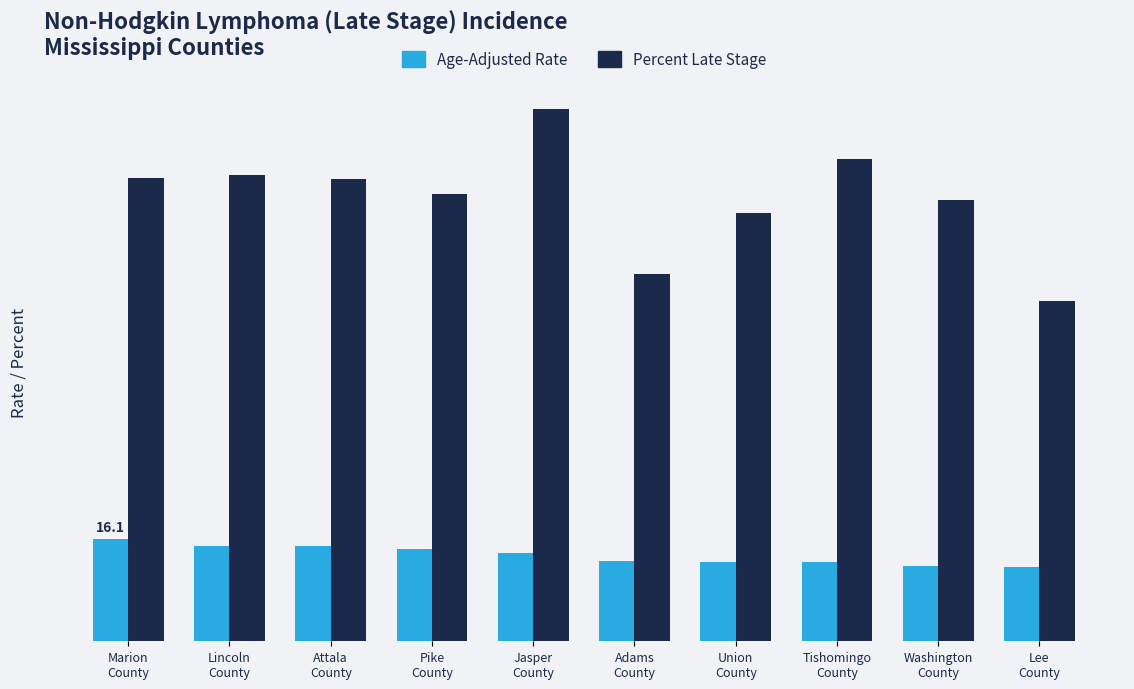

What are all the series names shown in the legend?

Age-Adjusted Rate, Percent Late Stage